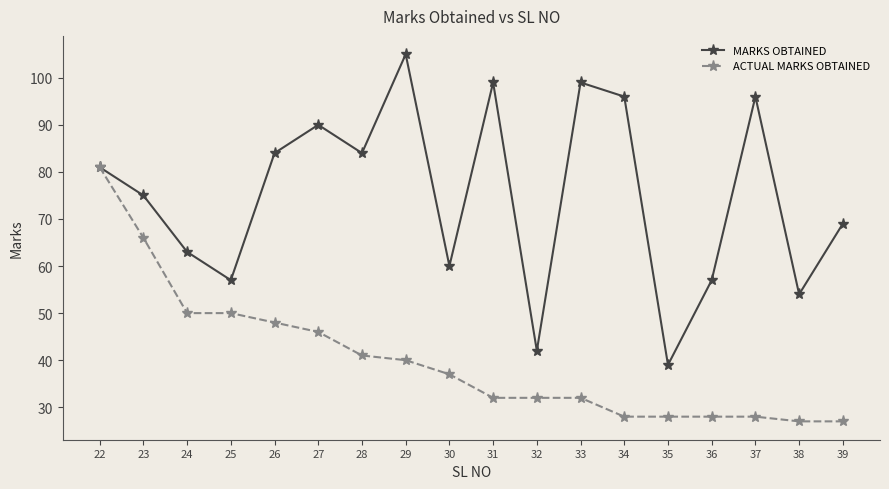

Which series changed the most between 23 and 31?

ACTUAL MARKS OBTAINED